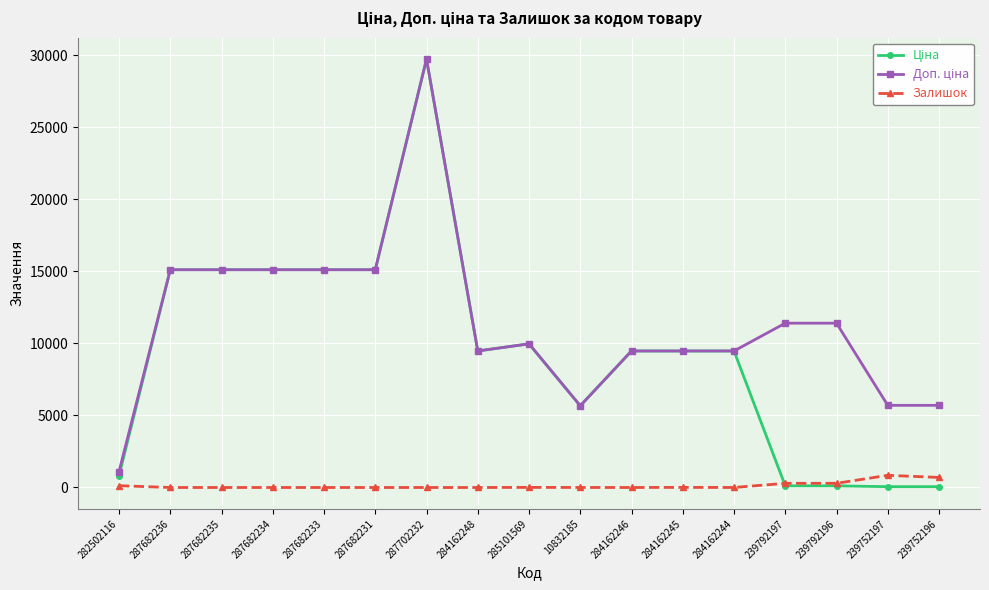

True or false: Залишок has a value of 698.0 at 239752196.

True